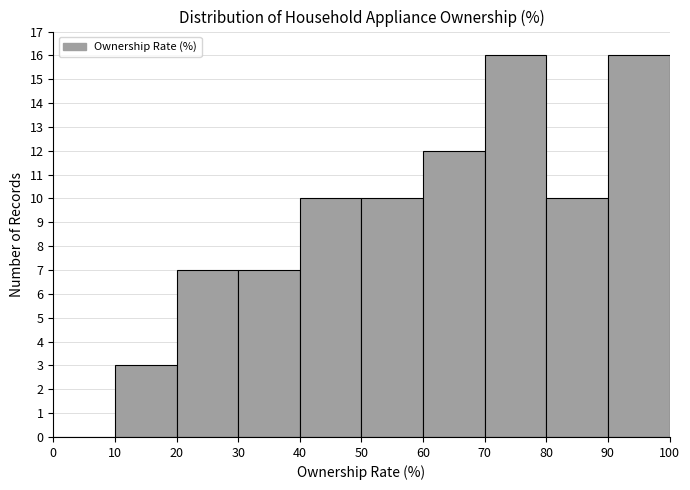

Reading left to right, list every bar in this chart as the range it spans on the x-axis followed by its height. The values are not printed on the chart, so give them approximately, as read against the axis.

0 to 10: 0
10 to 20: 3
20 to 30: 7
30 to 40: 7
40 to 50: 10
50 to 60: 10
60 to 70: 12
70 to 80: 16
80 to 90: 10
90 to 100: 16